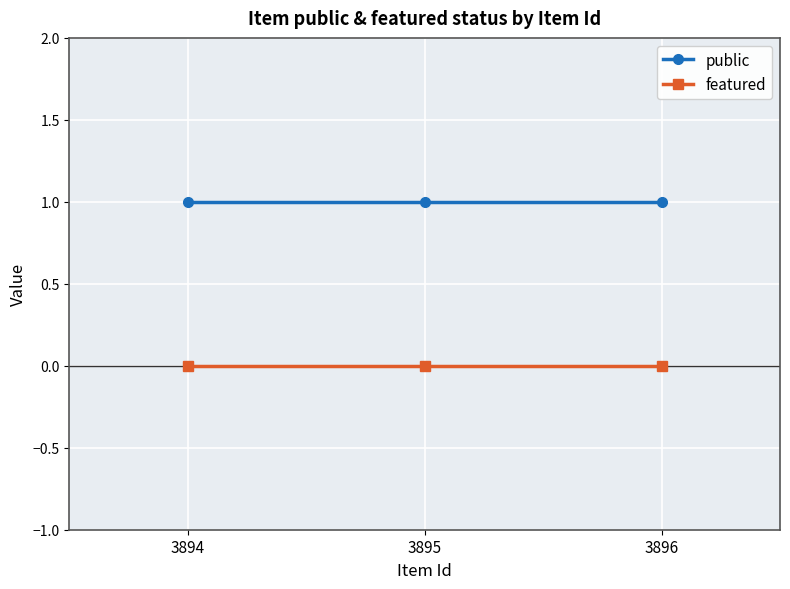

What is the value of the public point at the 1st from the left?

1